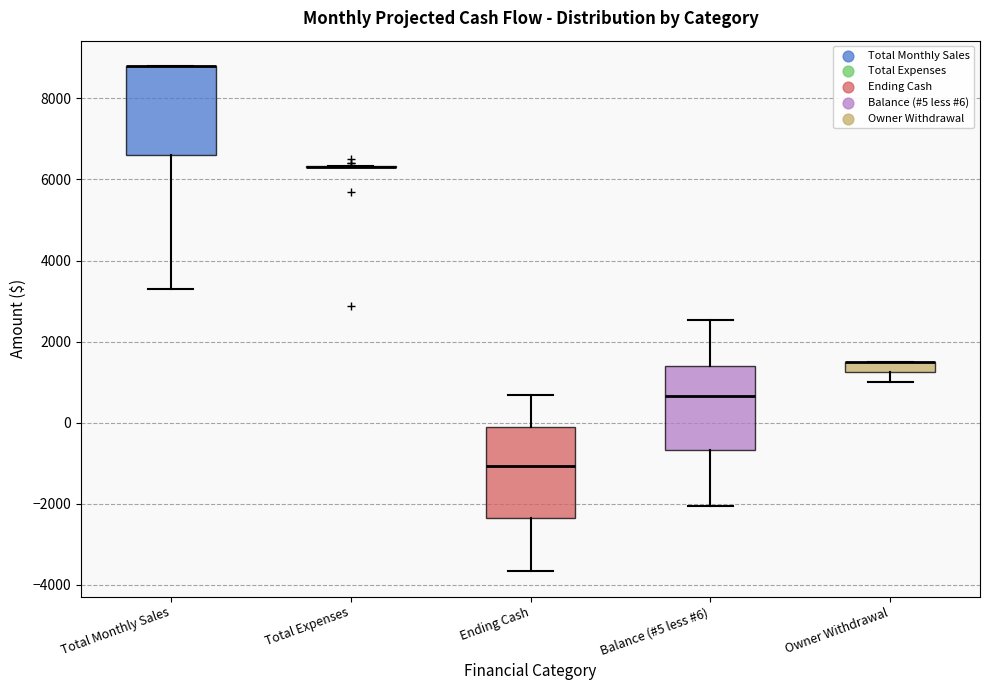

Where does the lower whisker of the box for Balance (#5 less #6) end on the y-axis? The values are not printed on the chart, so give them approximately, as read against the axis.

-2000